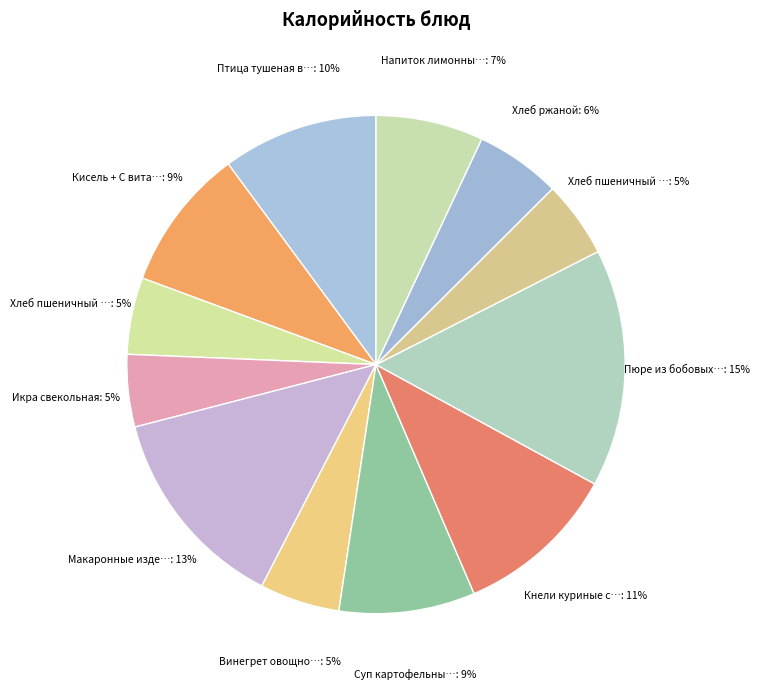

How many slices are in this pie chart?

12